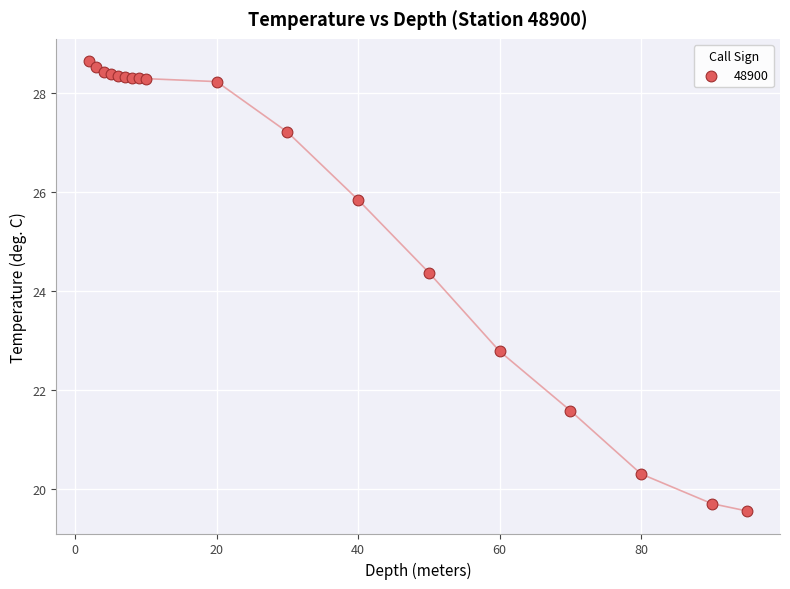

What Y value in the scatter plot is closest to 24?

24.4